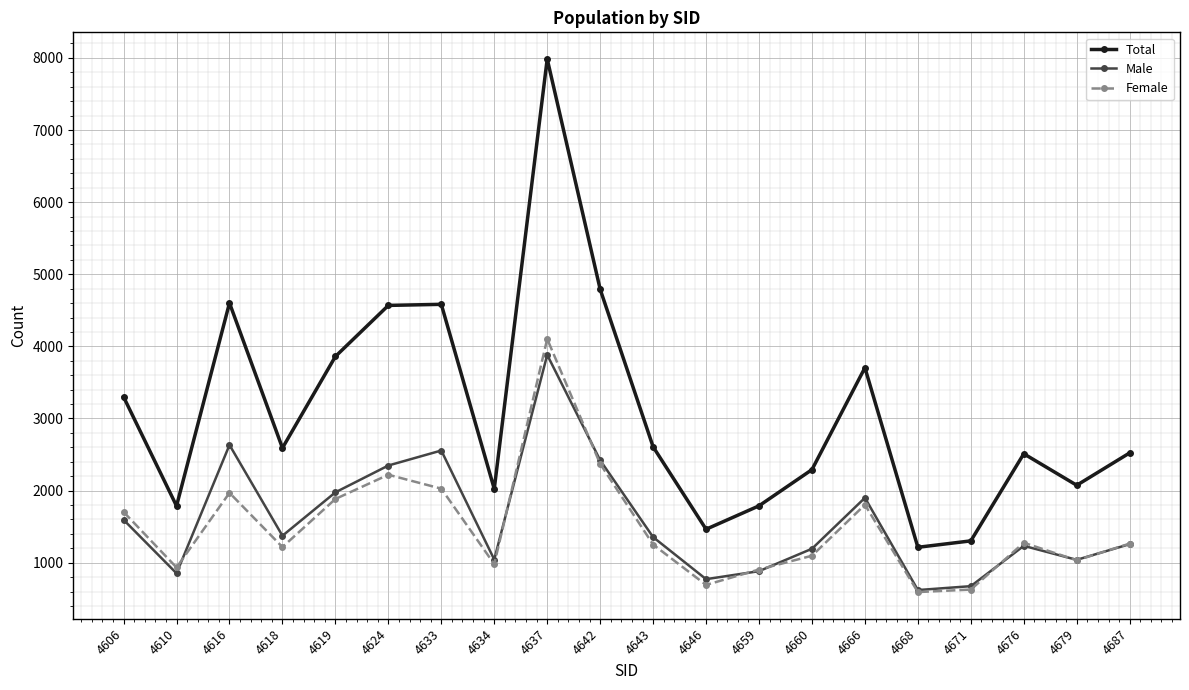

What is the spread (max minus min) of values at 4659?

906